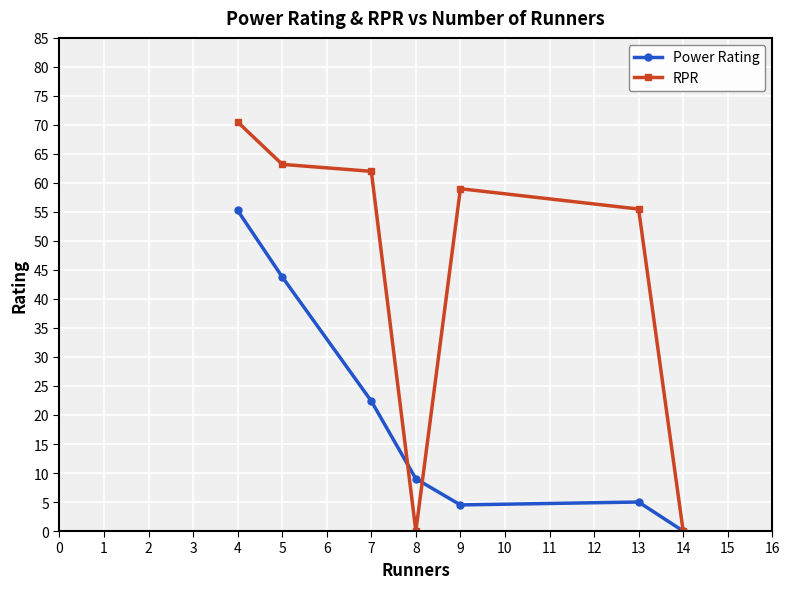

List the series in order of their peak value, highest first.

RPR, Power Rating